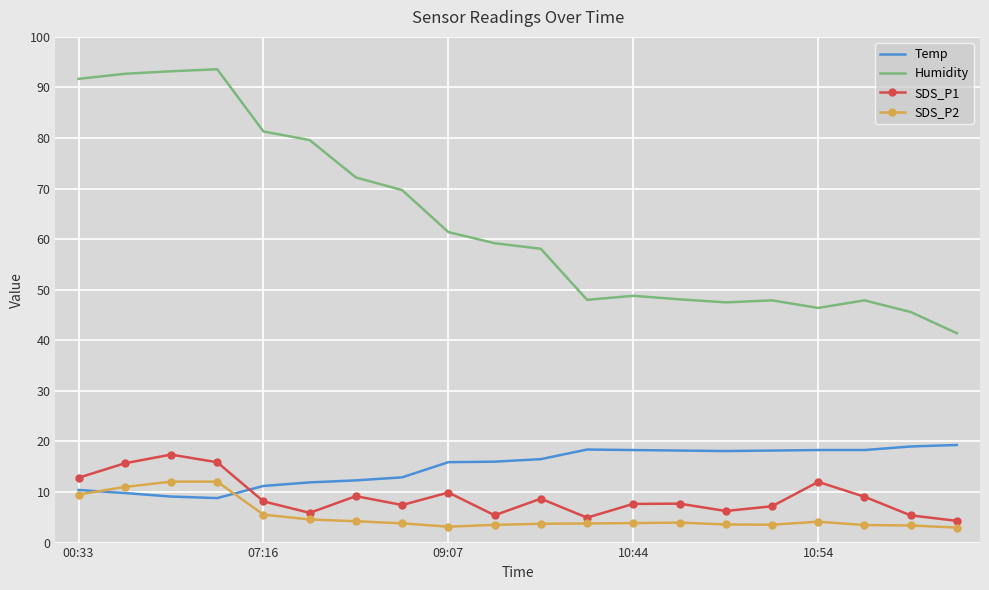

Which series ends up on top after the final intersection of SDS_P2 and Temp?

Temp